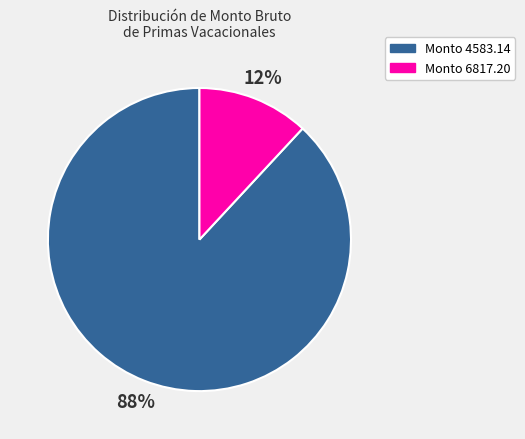

Is there a majority slice in this chart?

Yes